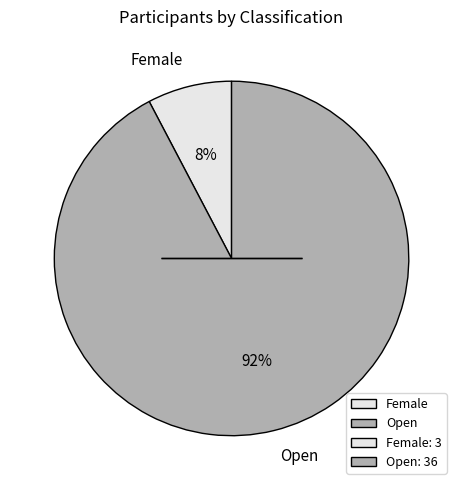

What is the smallest slice in the pie chart?

Female